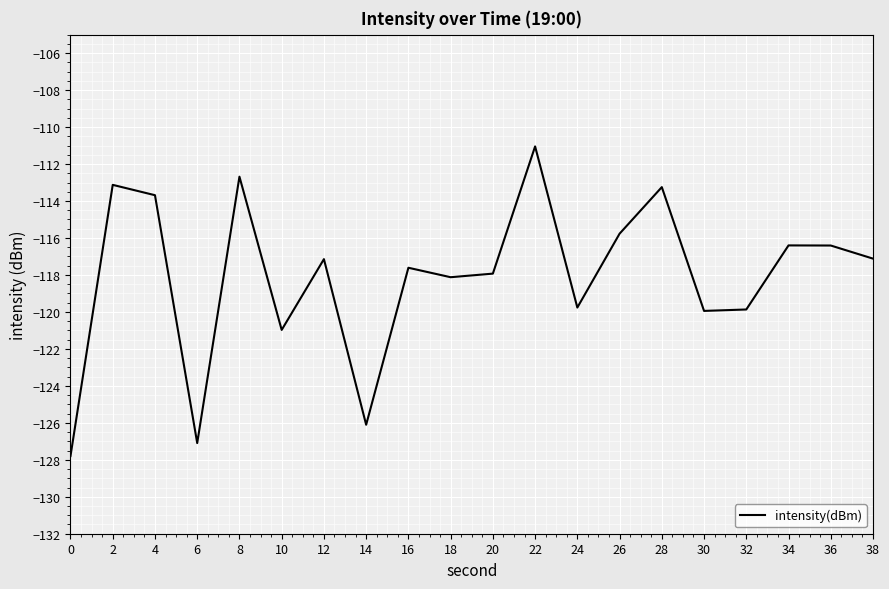

Is it true that the value at 10 is -121.0?

True